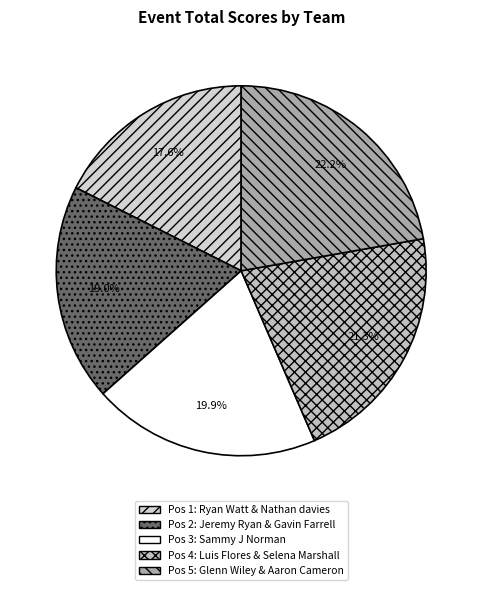

How many segments does this pie chart have?

5